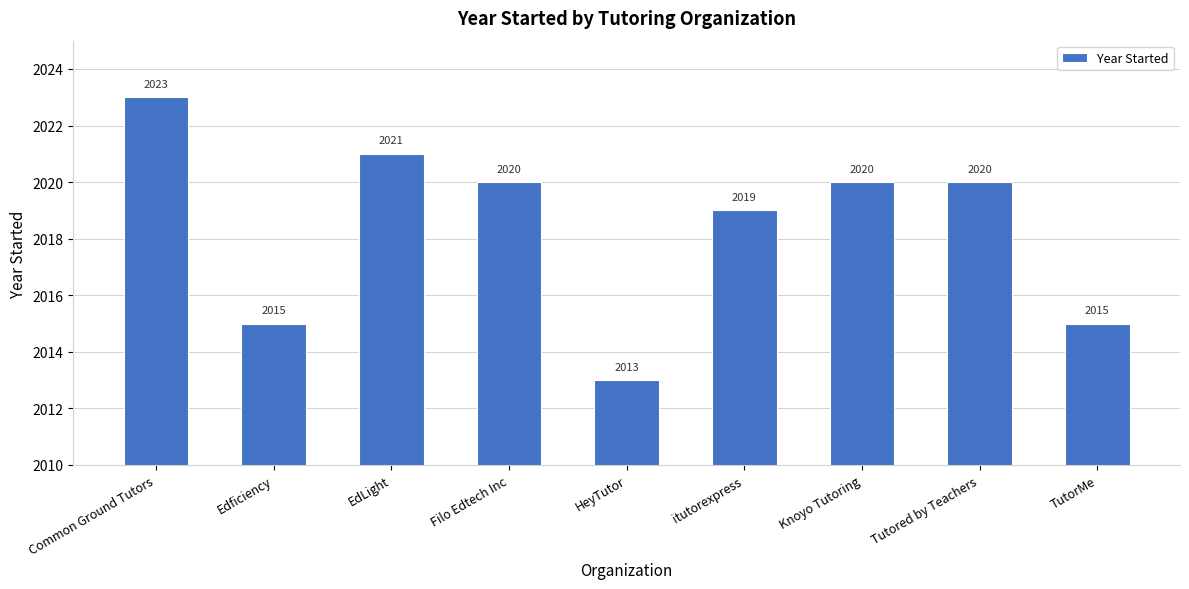

Which has a higher value, Edficiency or Tutored by Teachers?

Tutored by Teachers